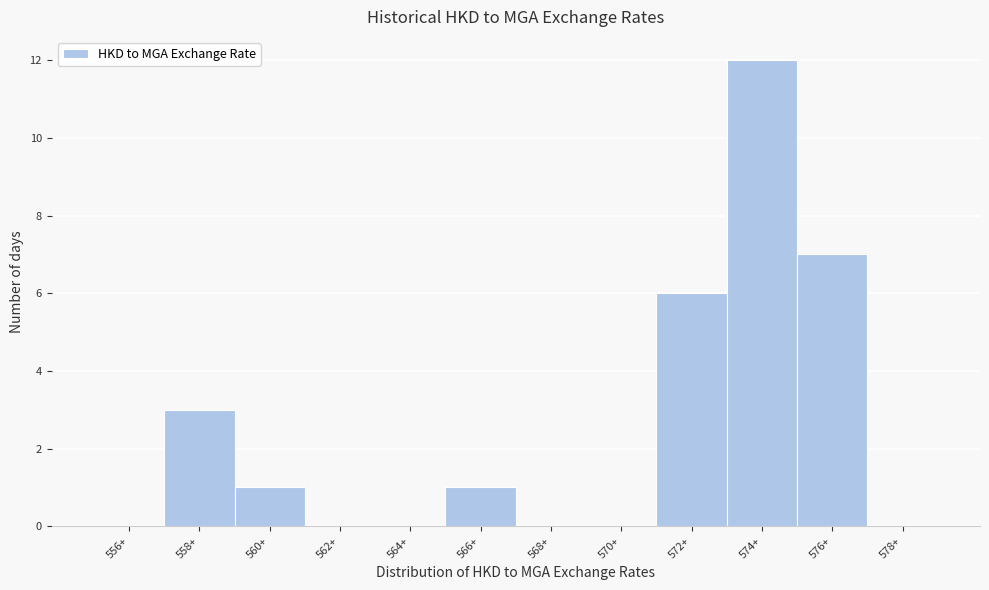

Reading left to right, what are all the values shown in this chart?

556+=0	558+=3	560+=1	562+=0	564+=0	566+=1	568+=0	570+=0	572+=6	574+=12	576+=7	578+=0